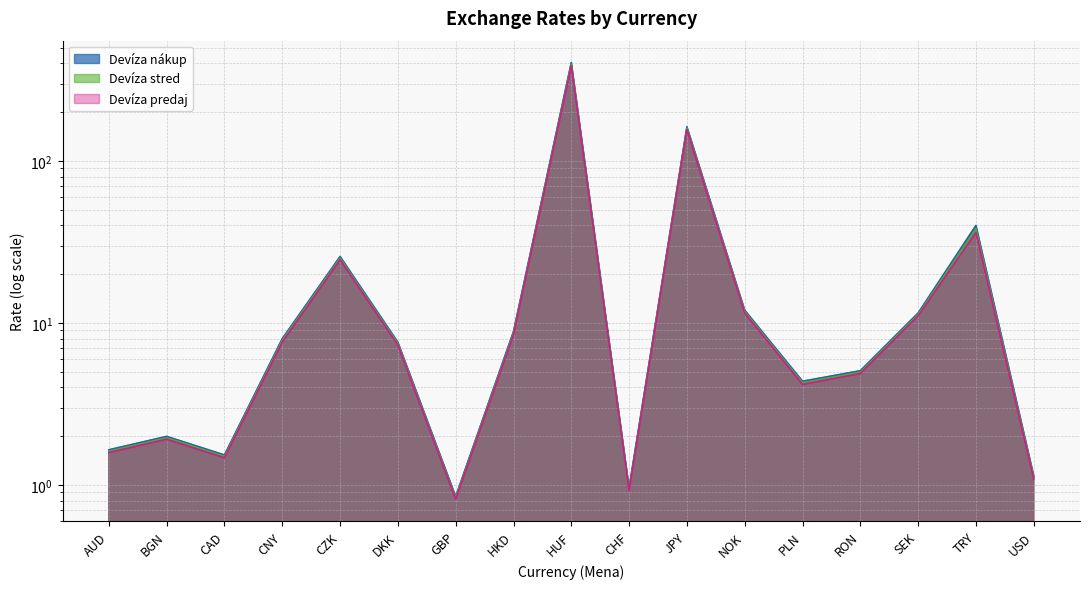

True or false: Devíza stred and Devíza nákup intersect in this chart.

False